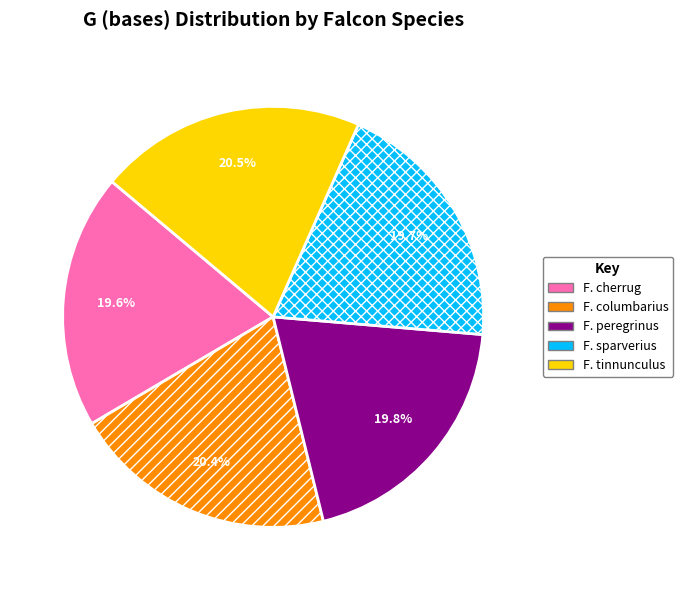

How many segments does this pie chart have?

5